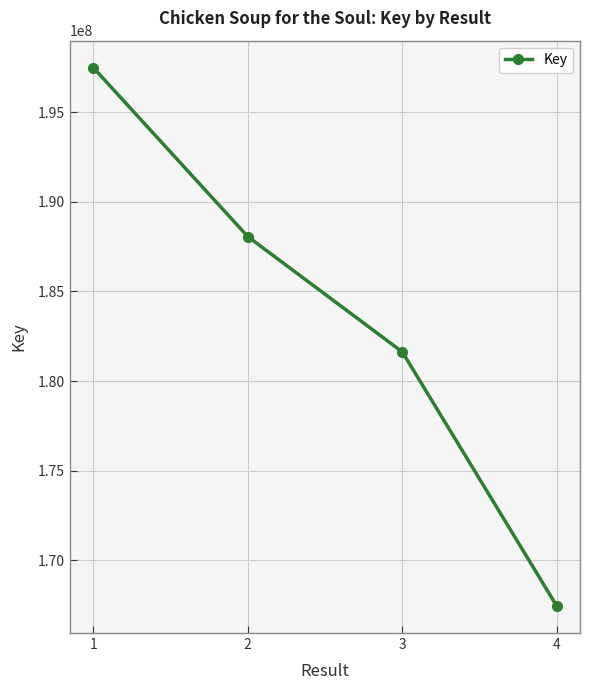

Rank the categories by value from lowest to highest.

4, 3, 2, 1